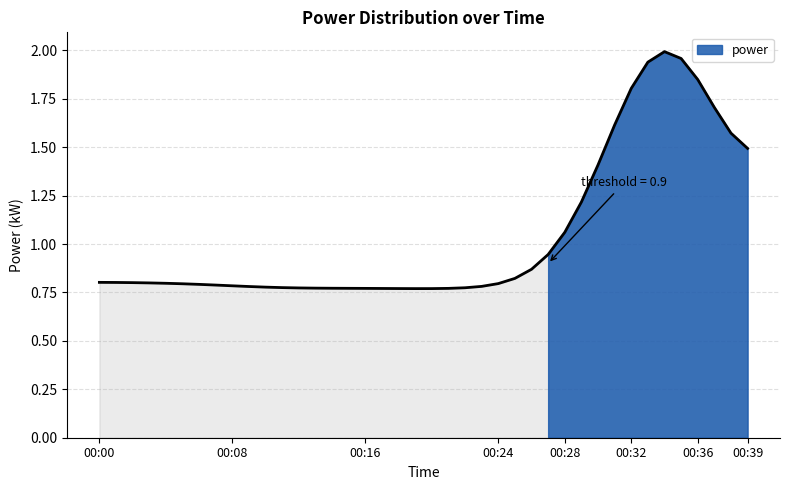

What is the average value?

1.0